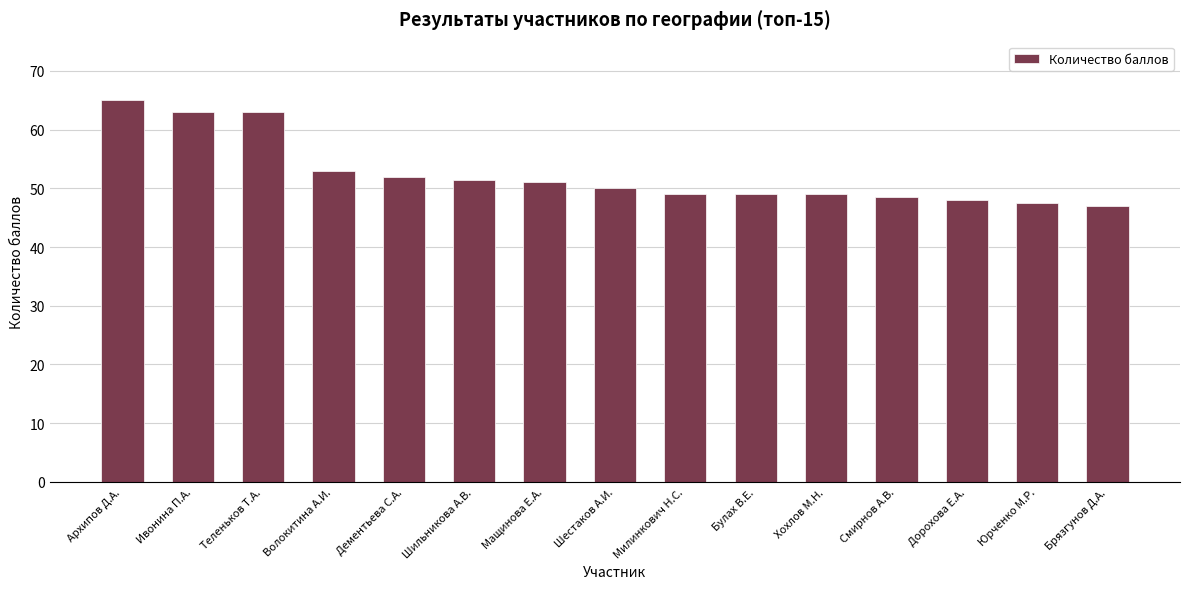

Which category has the highest value across all series?

Архипов Д.А.